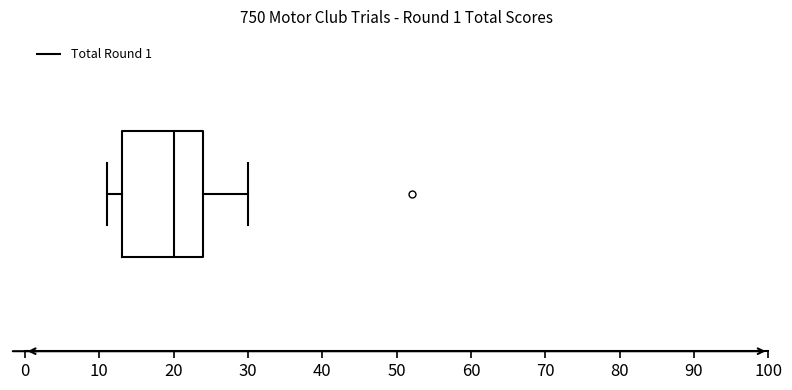

Read this box plot against the x-axis: the position of the median line, the range covered by the box, and the ends of both whiskers. The values are not printed on the chart, so give them approximately, as read against the axis.

median 20, box 13 to 24, whiskers 11 to 30